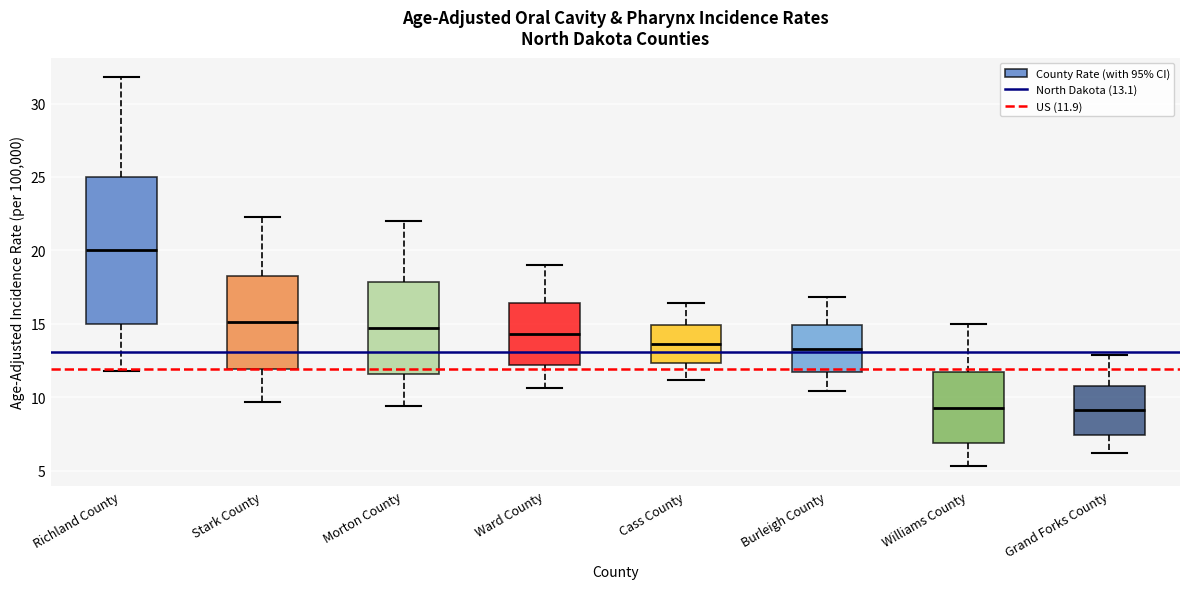

Reading left to right, read every box against the y-axis: the position of its median line, the range the box covers, and the ends of its whiskers. The values are not printed on the chart, so give them approximately, as read against the axis.

Richland County: median 20.0, box 15.0 to 25.0, whiskers 12.0 to 32.0
Stark County: median 15.0, box 12.0 to 18.5, whiskers 9.5 to 22.5
Morton County: median 14.5, box 11.5 to 18.0, whiskers 9.5 to 22.0
Ward County: median 14.5, box 12.0 to 16.5, whiskers 10.5 to 19.0
Cass County: median 13.5, box 12.5 to 15.0, whiskers 11.0 to 16.5
Burleigh County: median 13.5, box 11.5 to 15.0, whiskers 10.5 to 17.0
Williams County: median 9.5, box 7.0 to 11.5, whiskers 5.5 to 15.0
Grand Forks County: median 9.0, box 7.5 to 11.0, whiskers 6.0 to 13.0